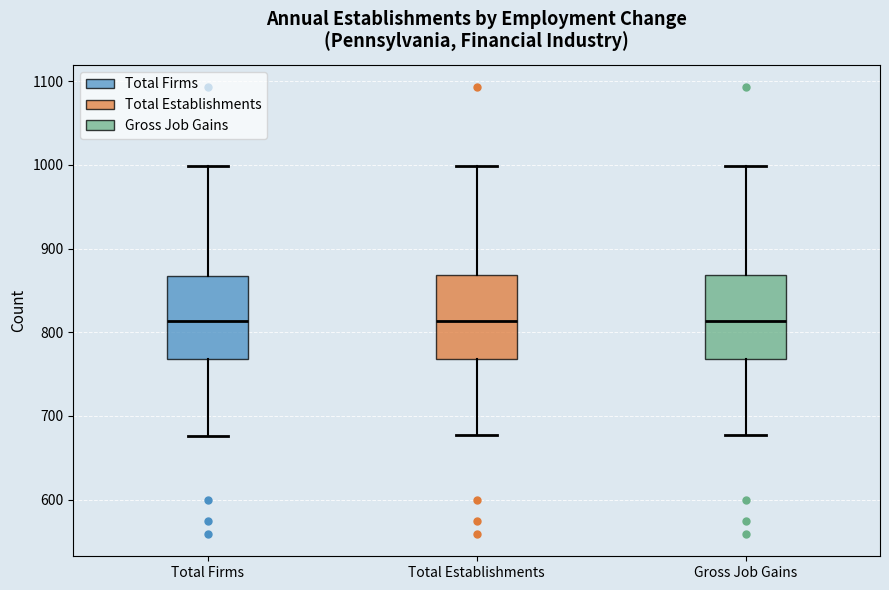

Reading left to right, read every box against the y-axis: the position of its median line, the range the box covers, and the ends of its whiskers. The values are not printed on the chart, so give them approximately, as read against the axis.

Total Firms: median 810, box 770 to 870, whiskers 680 to 1000
Total Establishments: median 810, box 770 to 870, whiskers 680 to 1000
Gross Job Gains: median 810, box 770 to 870, whiskers 680 to 1000